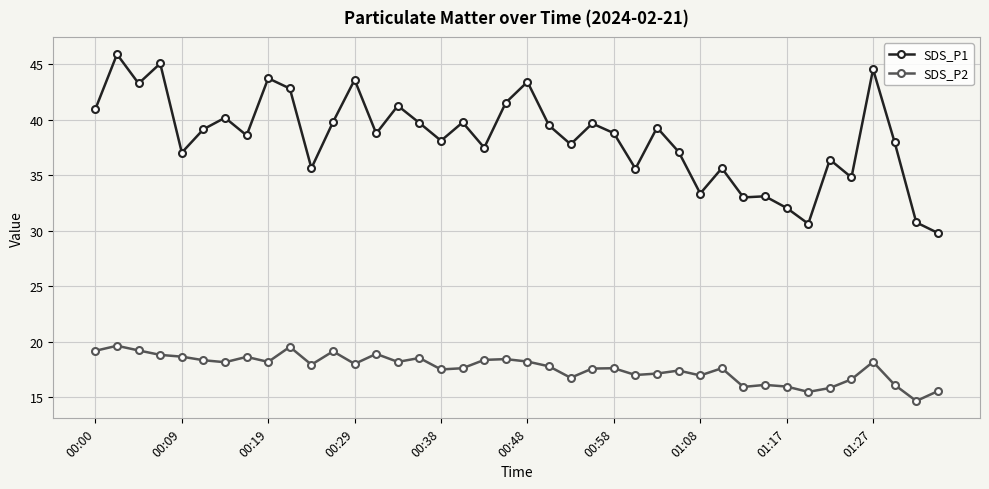

True or false: SDS_P1 and SDS_P2 cross at least once.

False